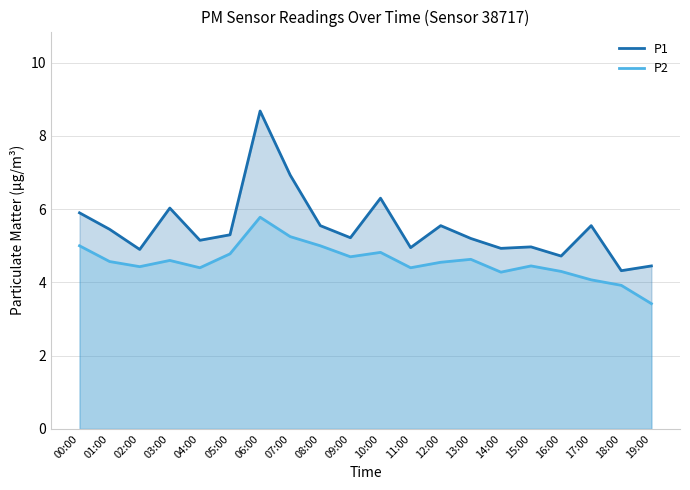

Reading left to right, transcribe all the data shown in this chart.

P1: 5.9	5.5	4.9	6.0	5.2	5.3	8.7	6.9	5.5	5.2	6.3	5.0	5.5	5.2	4.9	5.0	4.7	5.5	4.3	4.5
P2: 5.0	4.6	4.4	4.6	4.4	4.8	5.8	5.2	5.0	4.7	4.8	4.4	4.5	4.6	4.3	4.5	4.3	4.1	3.9	3.4